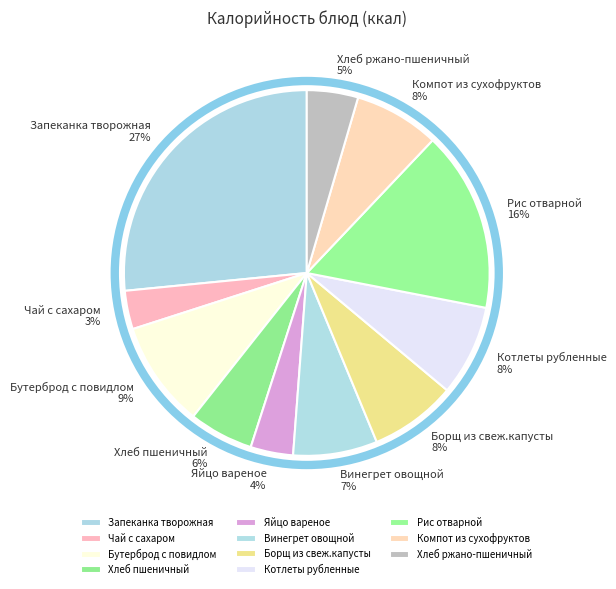

To the nearest percent, what portion does Хлеб пшеничный represent?

6%